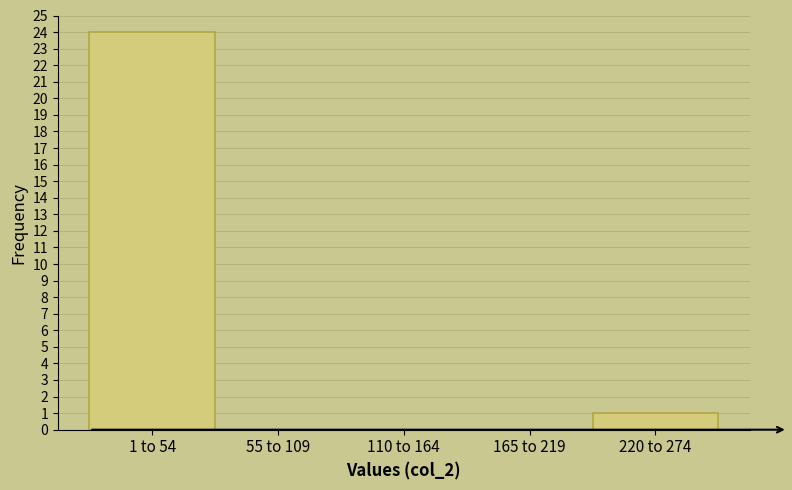

Reading right to left, what are all the values shown in this chart?

220 to 274=1	165 to 219=0	110 to 164=0	55 to 109=0	1 to 54=24